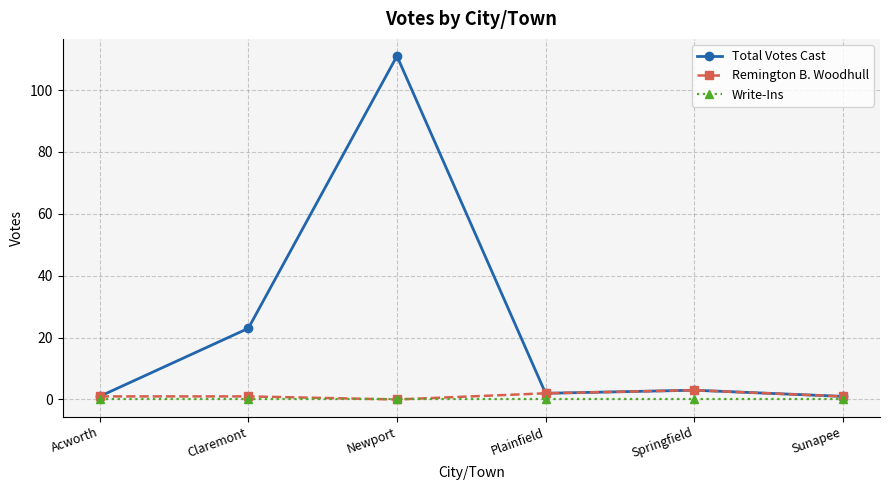

What position from the right is Acworth?

6